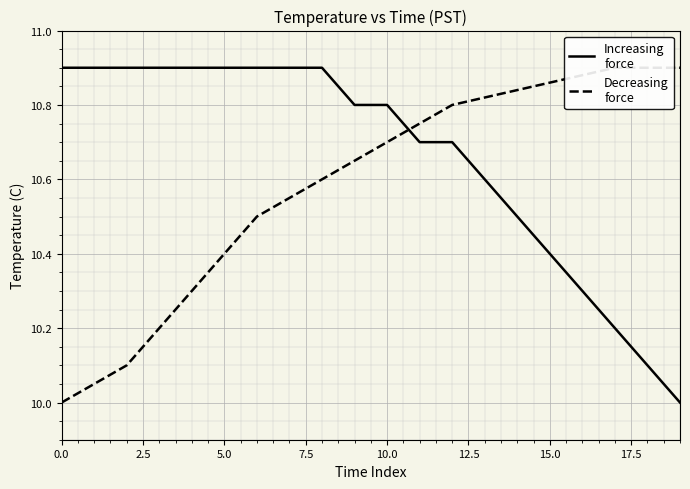

How many data points does each series have?

20